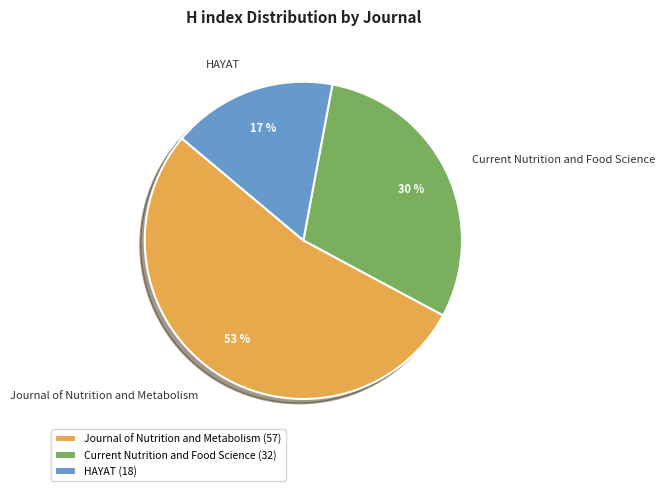

Is it true that HAYAT is 23% of the pie?

False